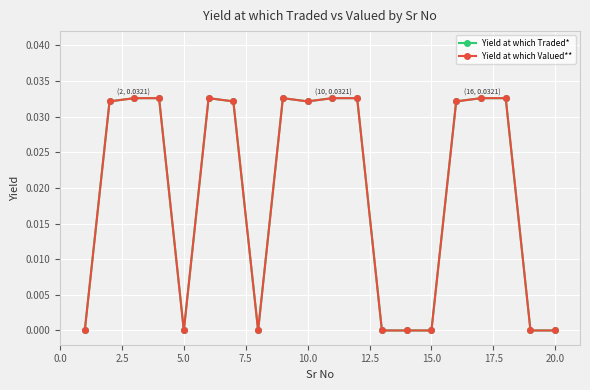

Does the chart have visible grid lines?

Yes